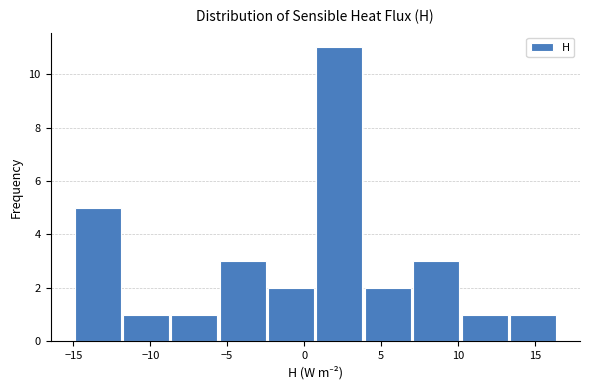

What is the height of the bar covering 7.0 to 10.0 on the x-axis? Neither the bar edges nor the heights are printed on the chart, so give them approximately, as read against the axes.

3